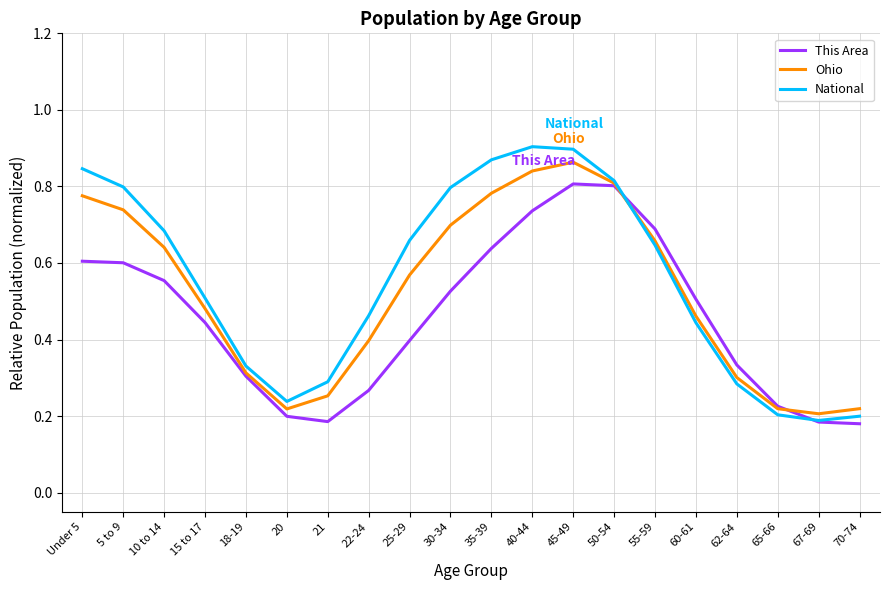

What position from the right is 5 to 9?

19